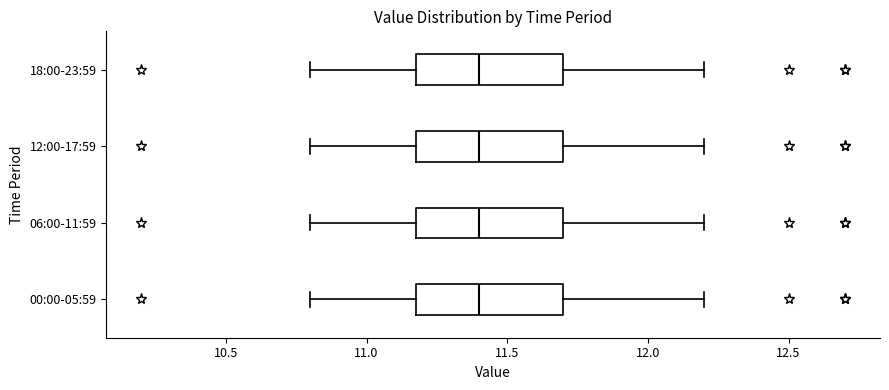

Reading bottom to top, transcribe this box plot: for each box, give where its median line is, the range the box spans, and where its two whiskers end, as read against the x-axis. The values are not printed on the chart, so give them approximately, as read against the axis.

00:00-05:59: median 11.4, box 11.2 to 11.7, whiskers 10.8 to 12.2
06:00-11:59: median 11.4, box 11.2 to 11.7, whiskers 10.8 to 12.2
12:00-17:59: median 11.4, box 11.2 to 11.7, whiskers 10.8 to 12.2
18:00-23:59: median 11.4, box 11.2 to 11.7, whiskers 10.8 to 12.2